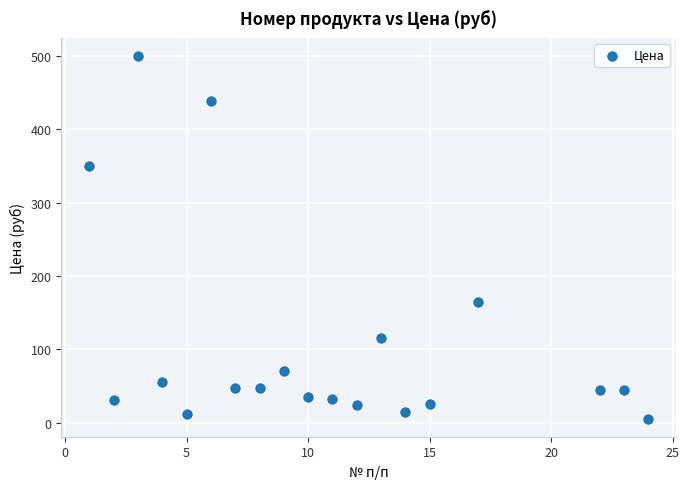

What Y value in the scatter plot is closest to 252?

164.3